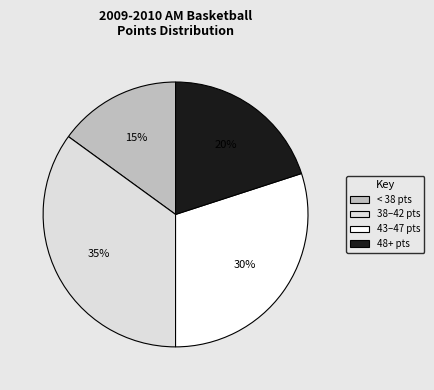

What percentage is the < 38 pts slice, to the nearest percent?

15%